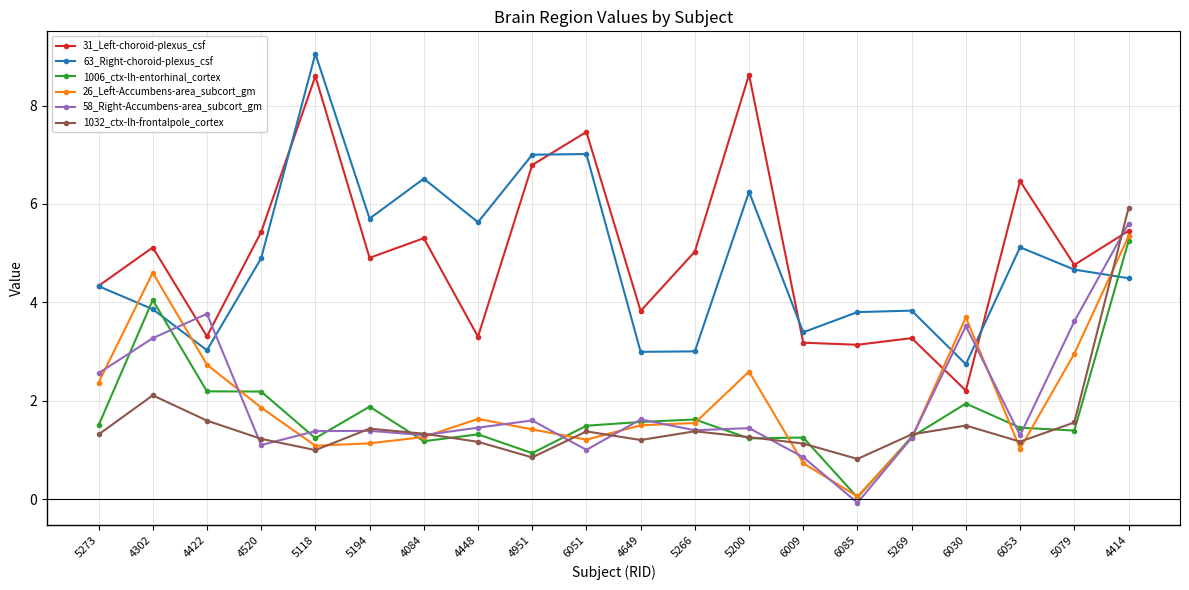

What is the value of the 31_Left-choroid-plexus_csf point at the 3rd from the left?

3.3